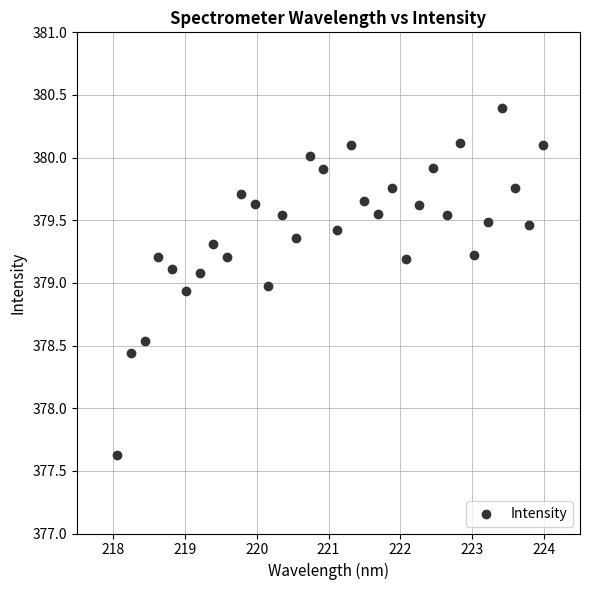

What is the range of Y values (max minus min)?

2.8